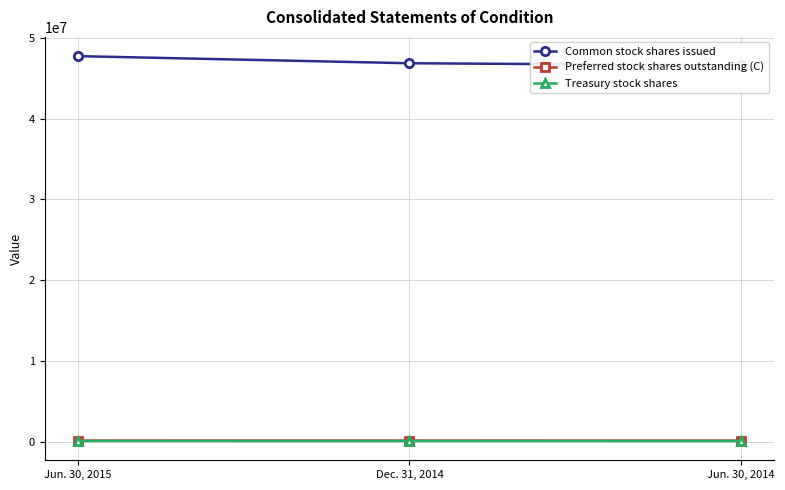

What is the spread (max minus min) of values at Jun. 30, 2015?

47677257